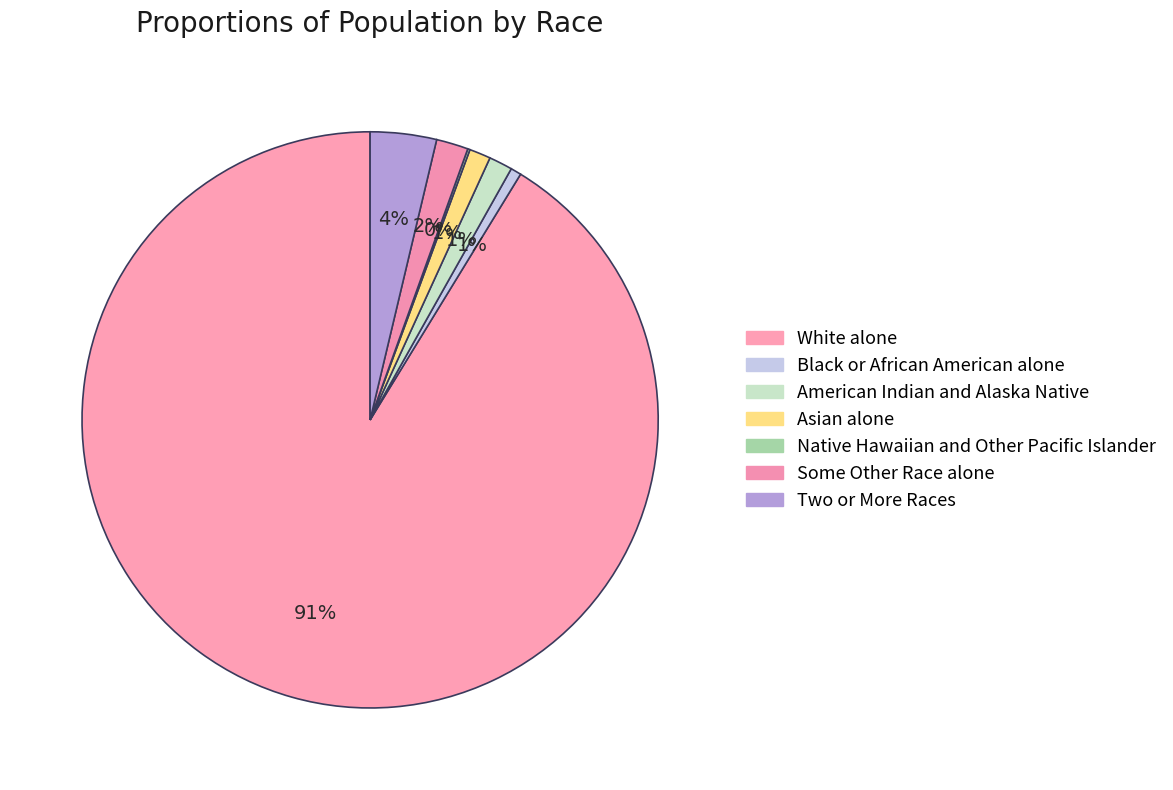

Approximately how many times larger is the value at Black or African American alone compared to American Indian and Alaska Native?

0.5